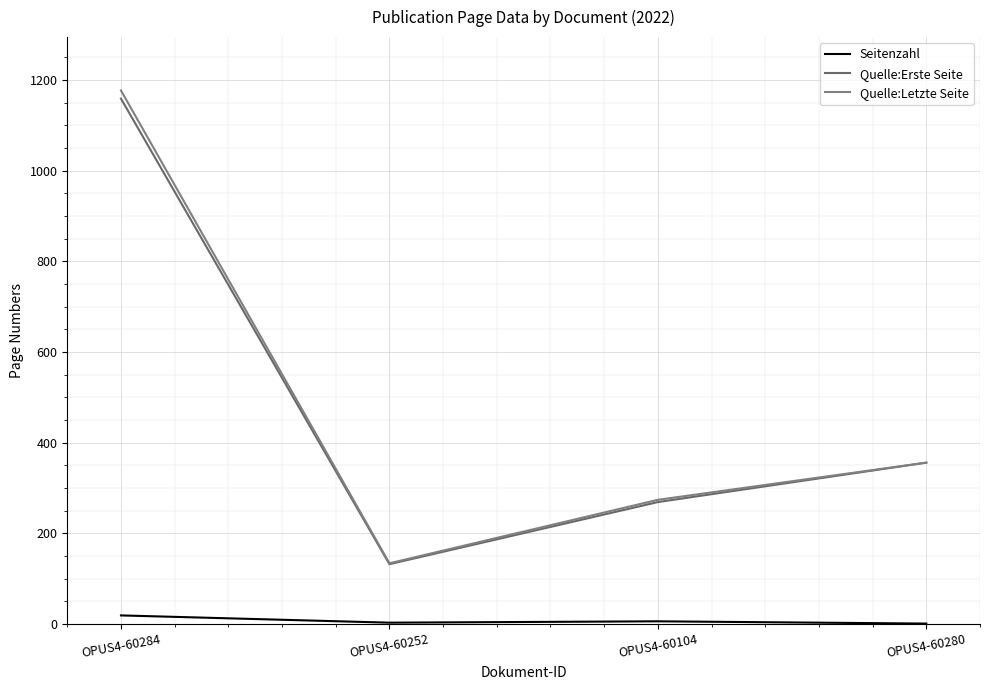

What is the label of the 3rd point from the right?

OPUS4-60252